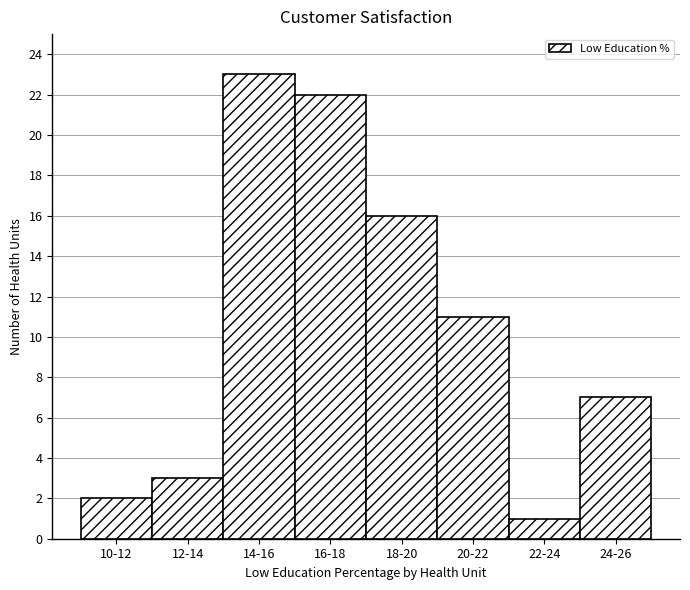

Reading right to left, extract all data points from this chart.

24-26=7	22-24=1	20-22=11	18-20=16	16-18=22	14-16=23	12-14=3	10-12=2